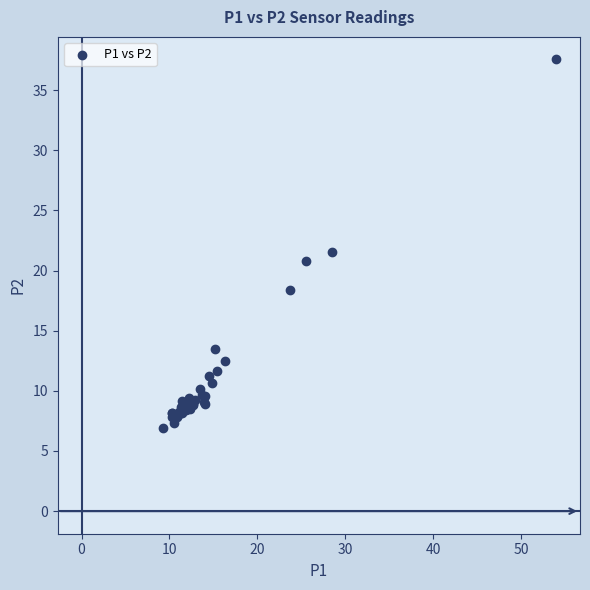

What Y value in the scatter plot is closest to 22?

21.5